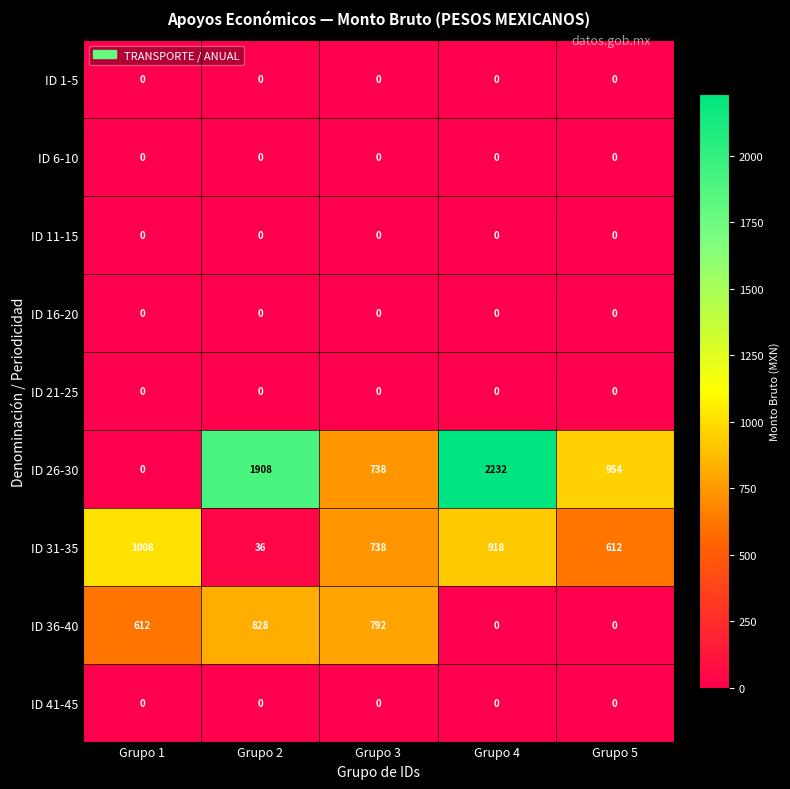

At which label is ID 36-40 closest to 414?

Grupo 1